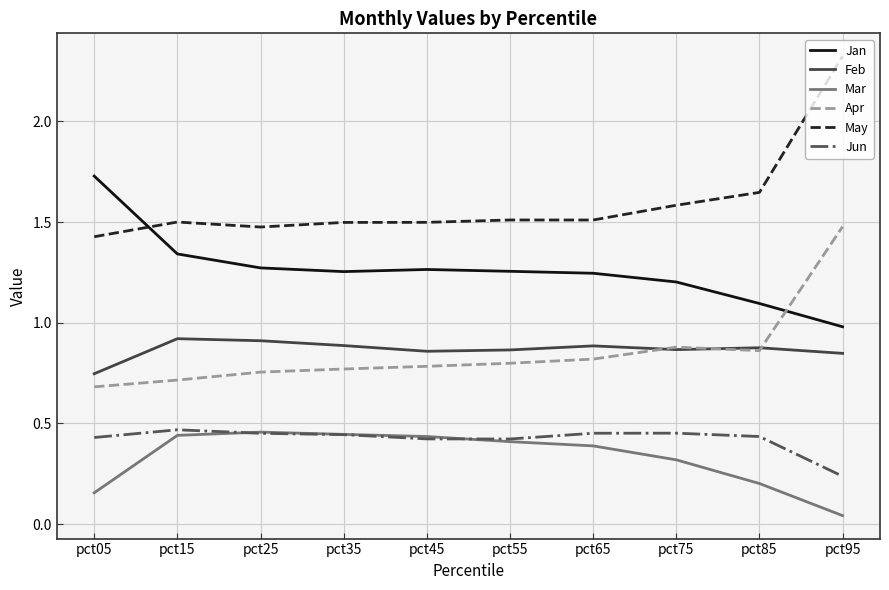

True or false: Jan has more than 2 points higher than both neighbors.

False